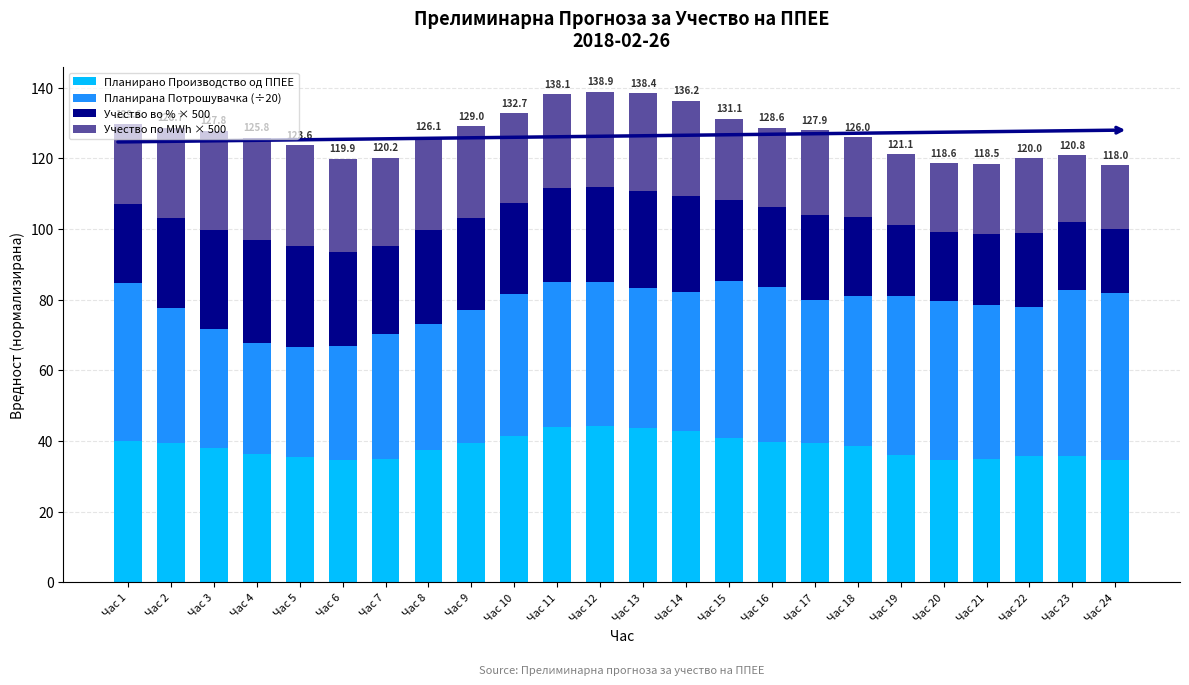

What is the total value across all series at Час 11?

138.1